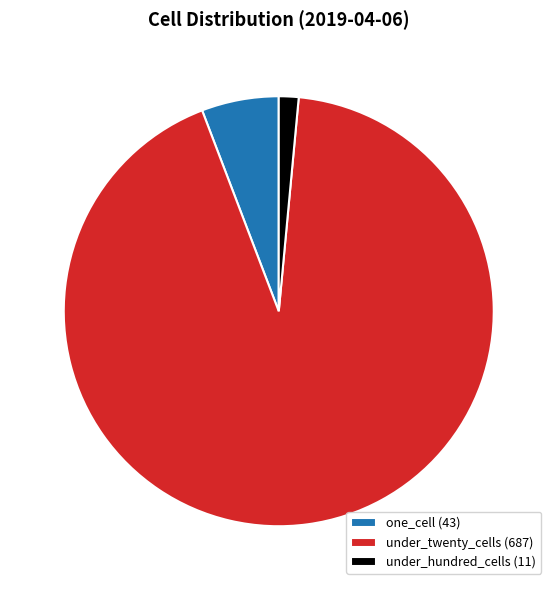

How many slices are in this pie chart?

3